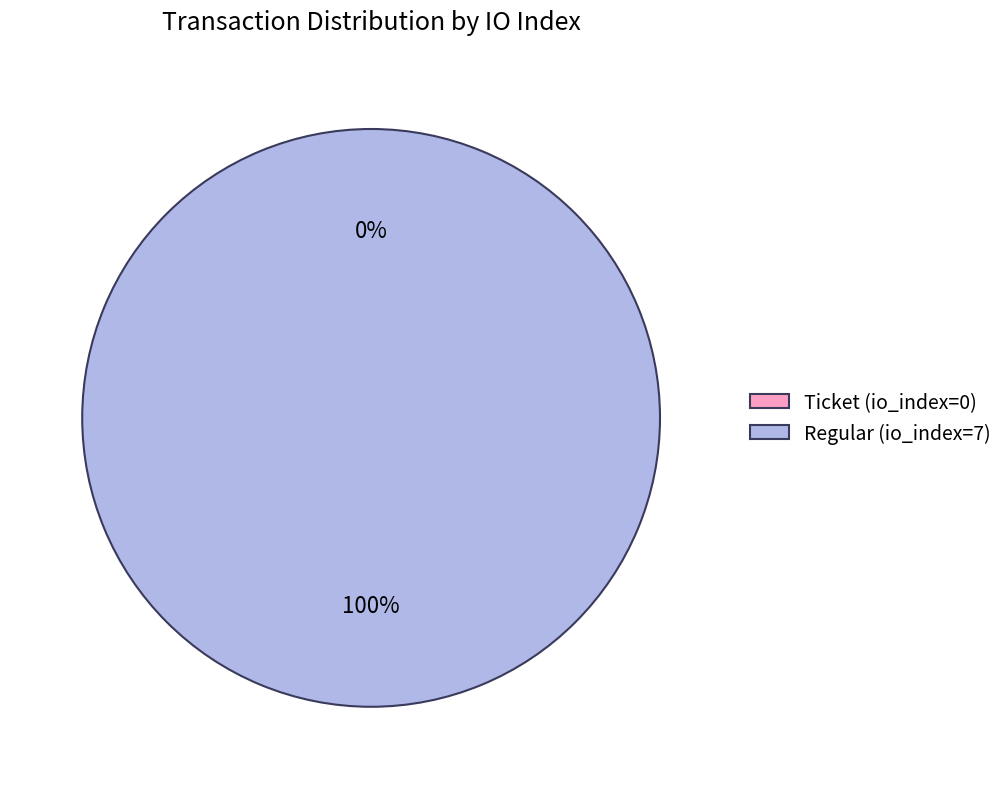

True or false: Regular (io_index=7) accounts for 100% of the total.

True